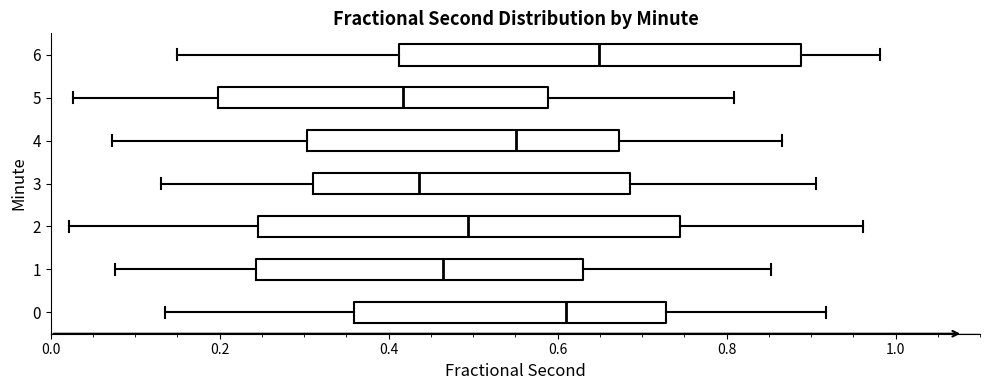

Reading bottom to top, transcribe this box plot: for each box, give where its median line is, the range the box spans, and where its two whiskers end, as read against the x-axis. The values are not printed on the chart, so give them approximately, as read against the axis.

0: median 0.62, box 0.36 to 0.72, whiskers 0.14 to 0.92
1: median 0.46, box 0.24 to 0.64, whiskers 0.08 to 0.86
2: median 0.50, box 0.24 to 0.74, whiskers 0.02 to 0.96
3: median 0.44, box 0.32 to 0.68, whiskers 0.14 to 0.90
4: median 0.56, box 0.30 to 0.68, whiskers 0.08 to 0.86
5: median 0.42, box 0.20 to 0.58, whiskers 0.02 to 0.80
6: median 0.64, box 0.42 to 0.88, whiskers 0.14 to 0.98